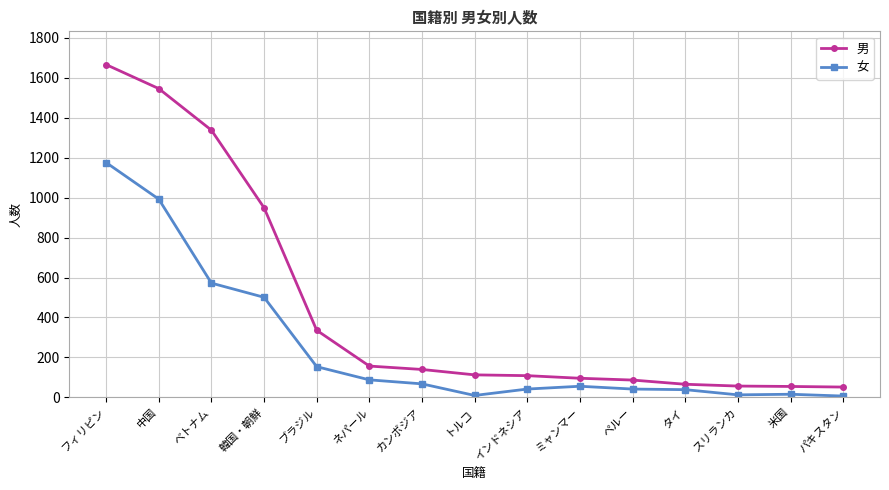

The value of 男 at インドネシア is 109. True or false?

True